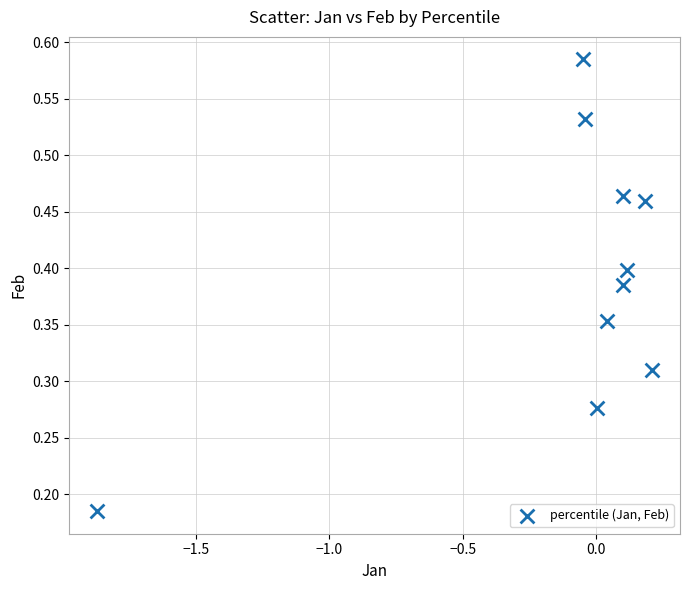

What is the range of X values (max minus min)?

2.1